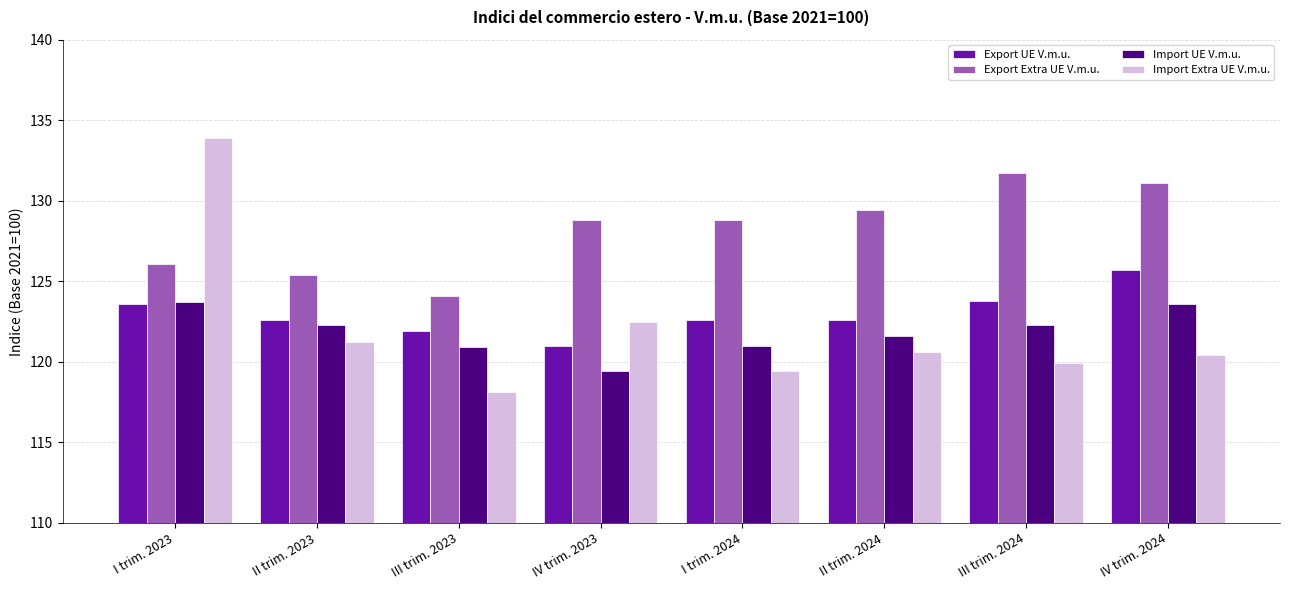

How many bars are there in total?

32